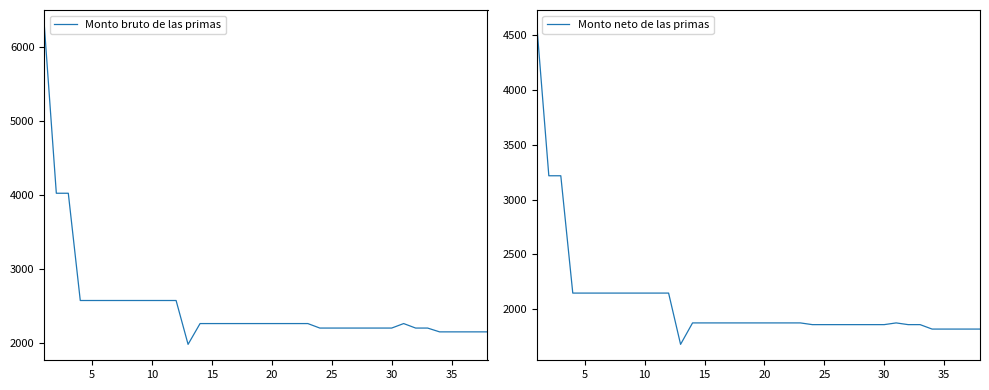

Reading left to right, extract all data points from this chart.

Monto bruto de las primas: 6282.8	4019.4	4019.4	2568.5	2568.5	2568.5	2568.5	2568.5	2568.5	2568.5	2568.5	2568.5	1975.3	2256.5	2256.5	2256.5	2256.5	2256.5	2256.5	2256.5	2256.5	2256.5	2256.5	2195.7	2195.7	2195.7	2195.7	2195.7	2195.7	2195.7	2256.5	2195.7	2195.7	2144.2	2144.2	2144.2	2144.2	2144.2
Monto neto de las primas: 4579.3	3216.2	3216.2	2149.0	2149.0	2149.0	2149.0	2149.0	2149.0	2149.0	2149.0	2149.0	1682.5	1877.6	1877.6	1877.6	1877.6	1877.6	1877.6	1877.6	1877.6	1877.6	1877.6	1861.9	1861.9	1861.9	1861.9	1861.9	1861.9	1861.9	1877.6	1861.9	1861.9	1821.5	1821.5	1821.5	1821.5	1821.5